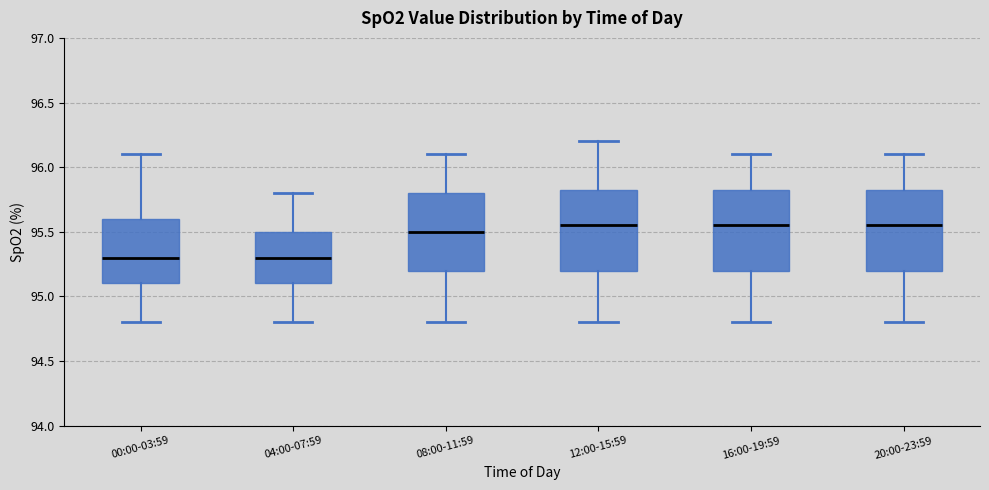

Reading left to right, transcribe this box plot: for each box, give where its median line is, the range the box spans, and where its two whiskers end, as read against the y-axis. The values are not printed on the chart, so give them approximately, as read against the axis.

00:00-03:59: median 95.30, box 95.10 to 95.60, whiskers 94.80 to 96.10
04:00-07:59: median 95.30, box 95.10 to 95.50, whiskers 94.80 to 95.80
08:00-11:59: median 95.50, box 95.20 to 95.80, whiskers 94.80 to 96.10
12:00-15:59: median 95.55, box 95.20 to 95.85, whiskers 94.80 to 96.20
16:00-19:59: median 95.55, box 95.20 to 95.85, whiskers 94.80 to 96.10
20:00-23:59: median 95.55, box 95.20 to 95.85, whiskers 94.80 to 96.10